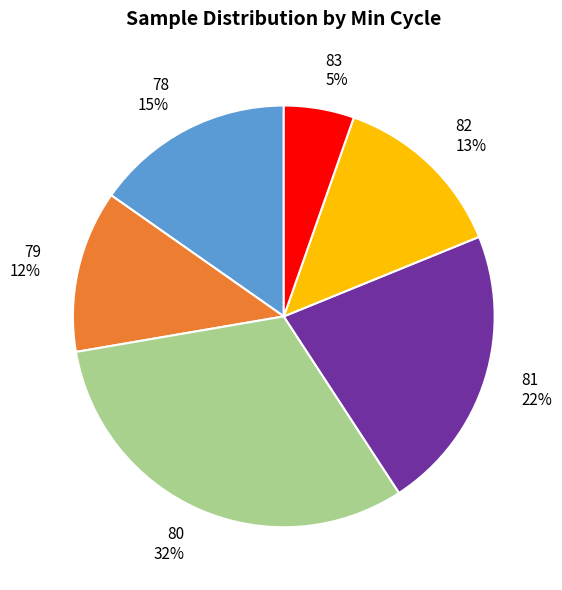

What percentage is the 82 slice, to the nearest percent?

13%